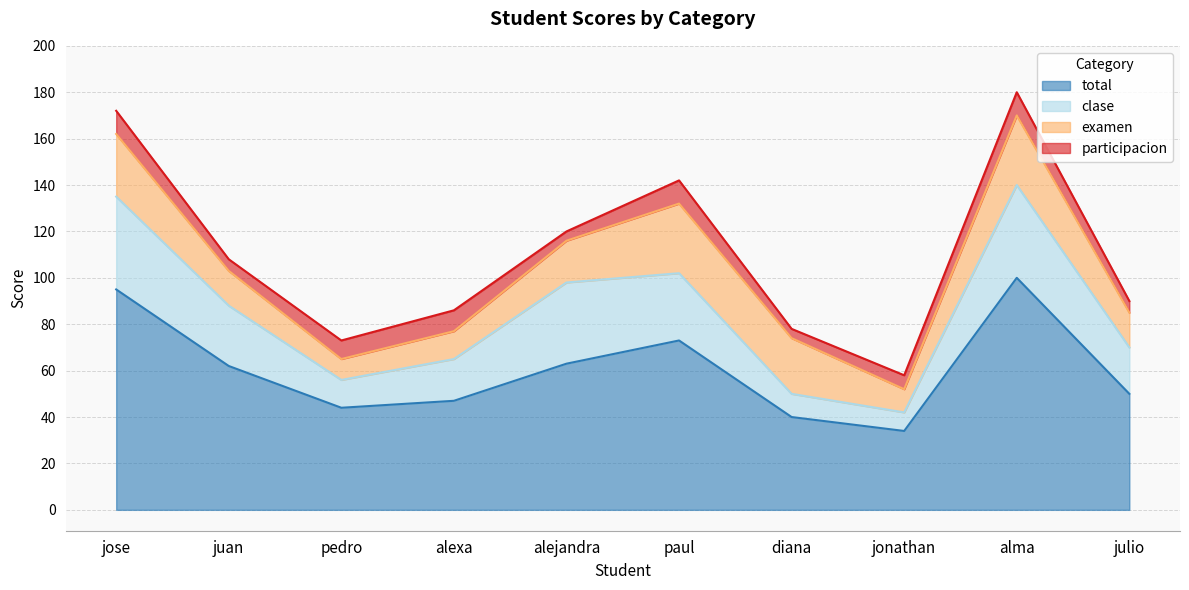

True or false: total and participacion intersect in this chart.

False